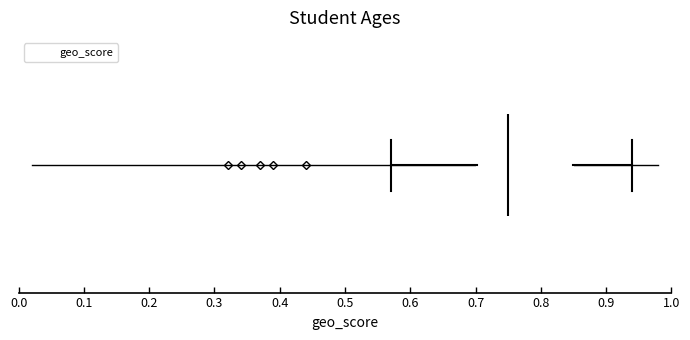

Read this box plot against the x-axis: the position of the median line, the range covered by the box, and the ends of both whiskers. The values are not printed on the chart, so give them approximately, as read against the axis.

median 0.75, box 0.70 to 0.85, whiskers 0.57 to 0.94